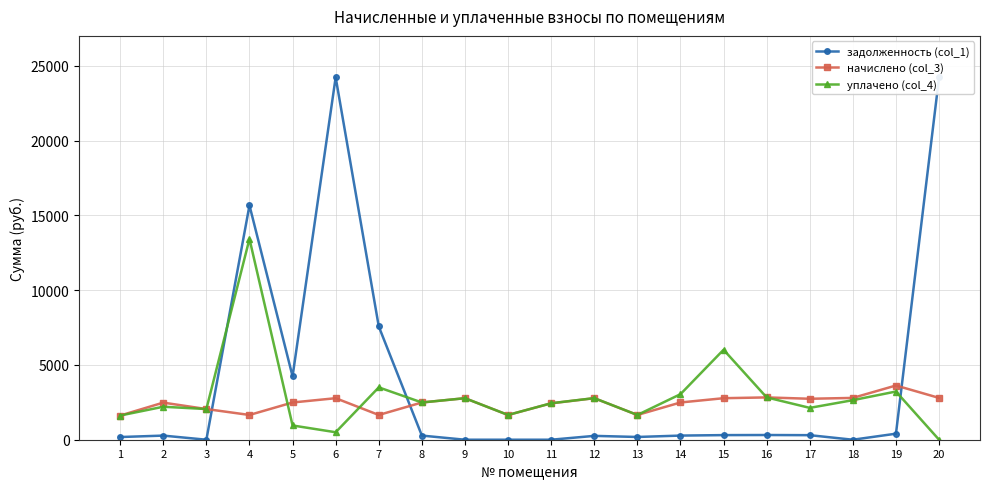

What is the value of the начислено (col_3) point at the 20th from the left?

2795.2